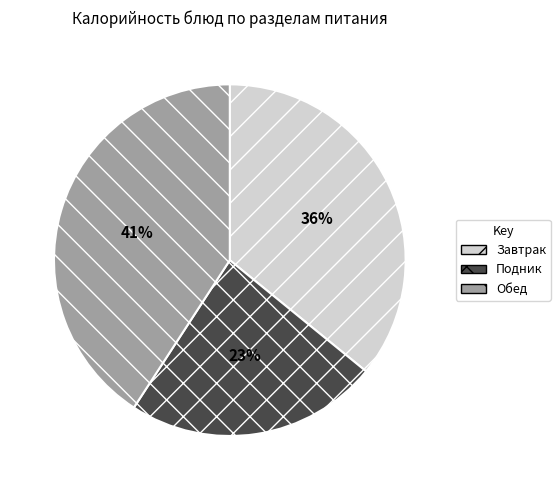

To the nearest percent, what is the difference between the largest and smallest slice percentages?

18%